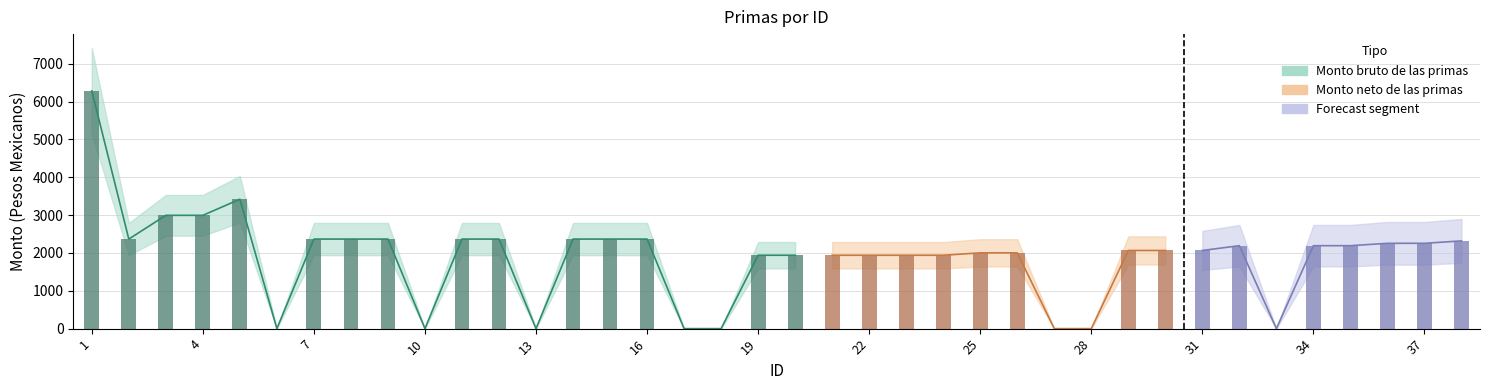

At which category is the sum across all series the highest?

1